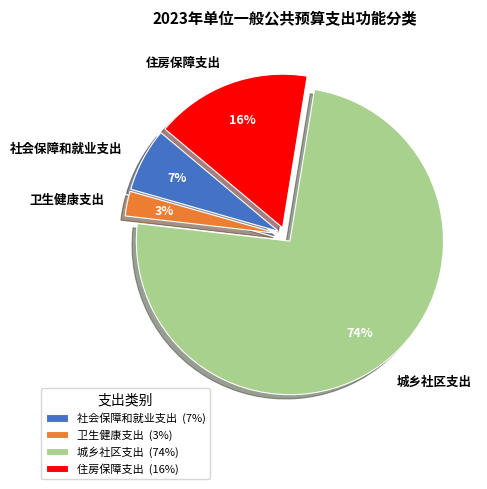

Rank the categories by value from lowest to highest.

卫生健康支出, 社会保障和就业支出, 住房保障支出, 城乡社区支出